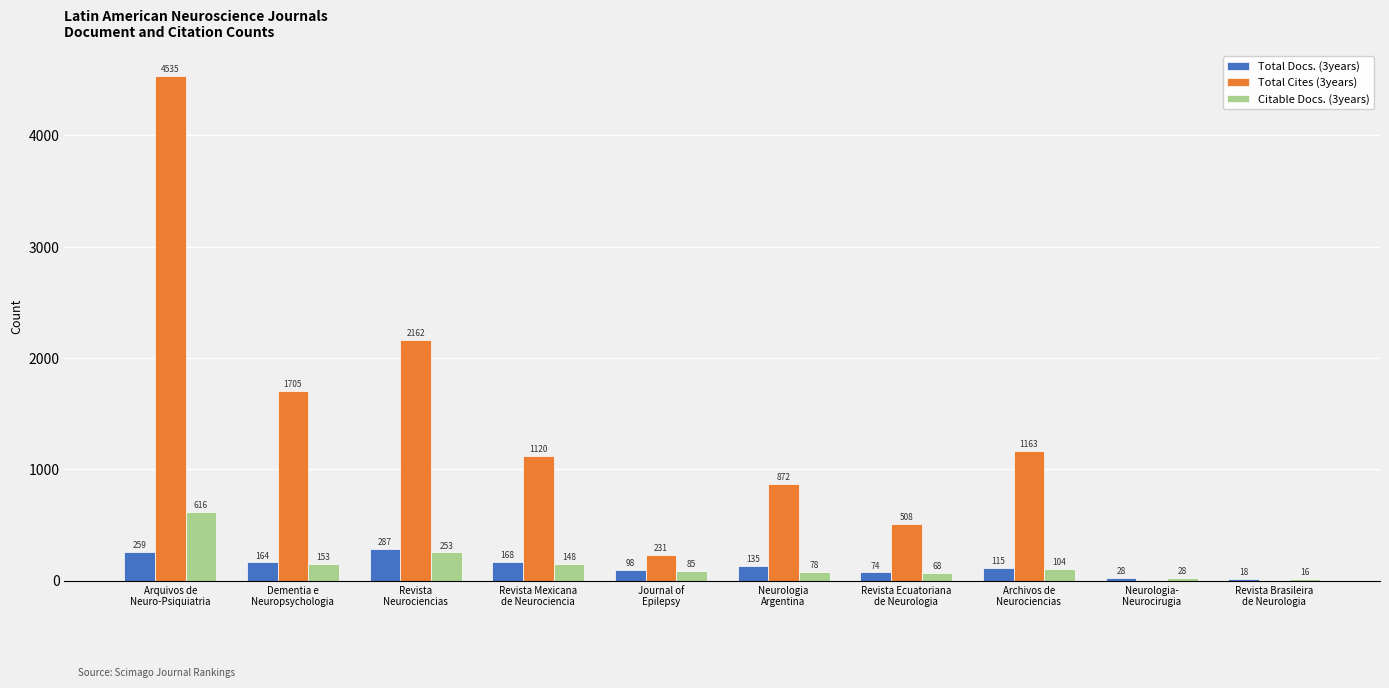

Which series has the largest total across all categories?

Total Cites (3years)